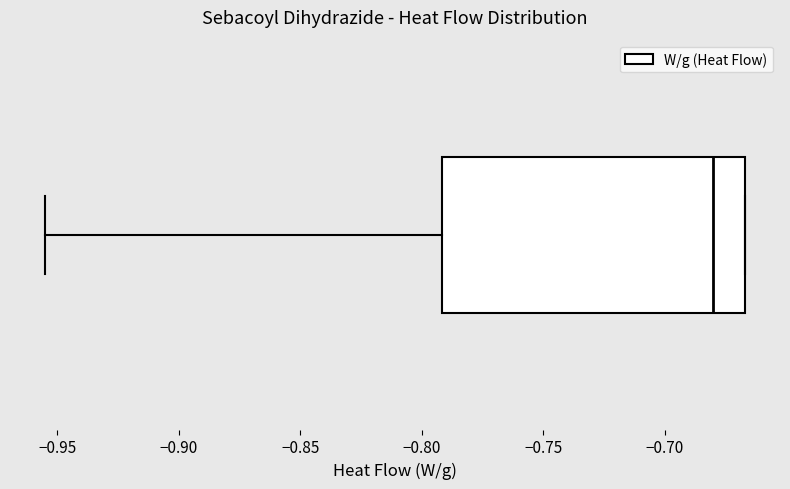

Read this box plot against the x-axis: the position of the median line, the range covered by the box, and the ends of both whiskers. The values are not printed on the chart, so give them approximately, as read against the axis.

median -0.680, box -0.790 to -0.665, whiskers -0.955 to -0.665